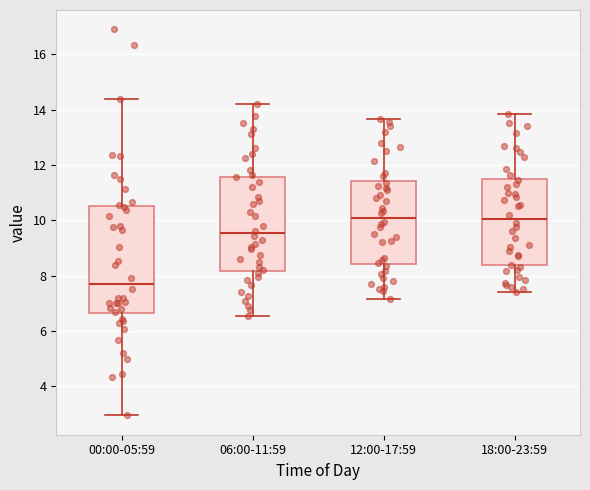

Where is the upper edge of the box for 00:00-05:59 on the y-axis? The values are not printed on the chart, so give them approximately, as read against the axis.

10.6